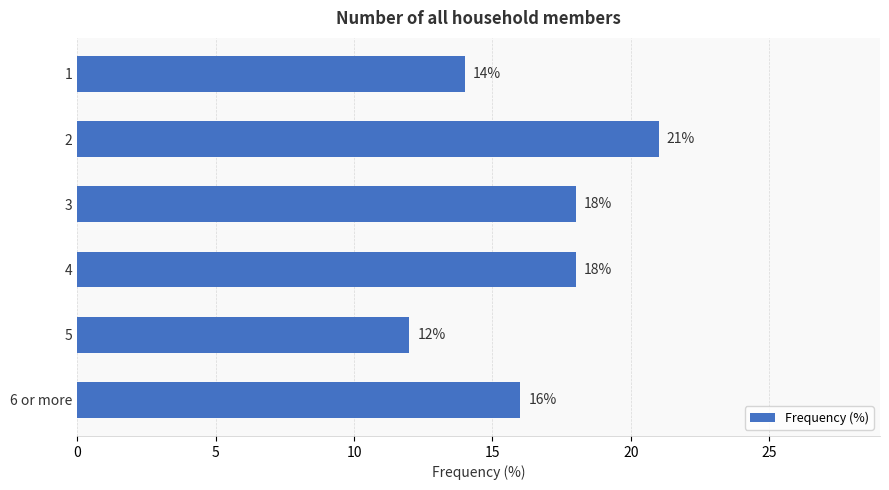

Is it true that the value at 5 is 12?

True